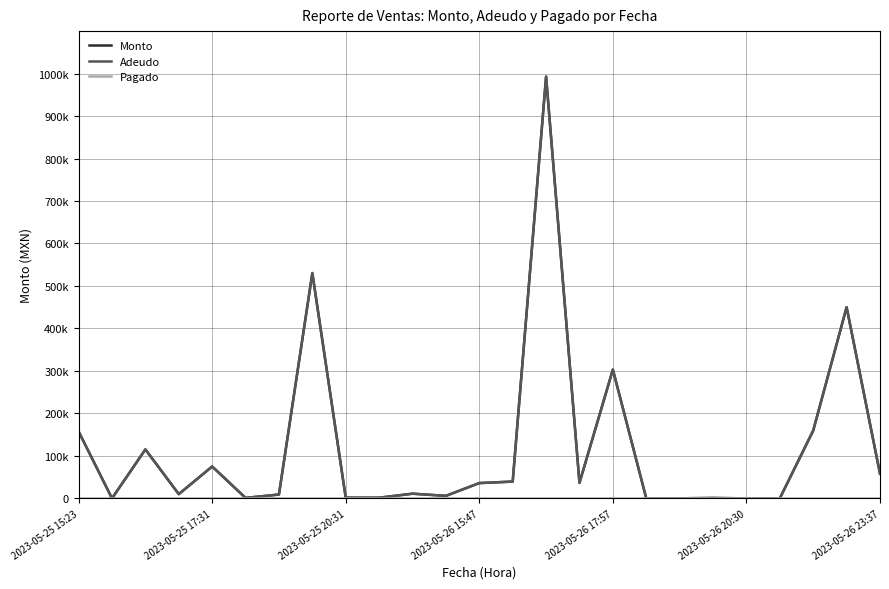

At which label does Monto reach its peak?

14